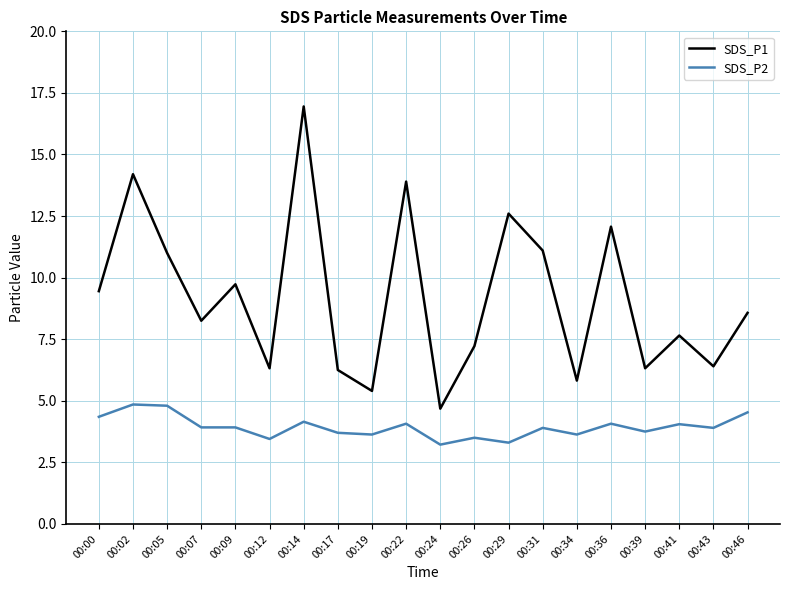

At which category is the sum across all series the highest?

00:14